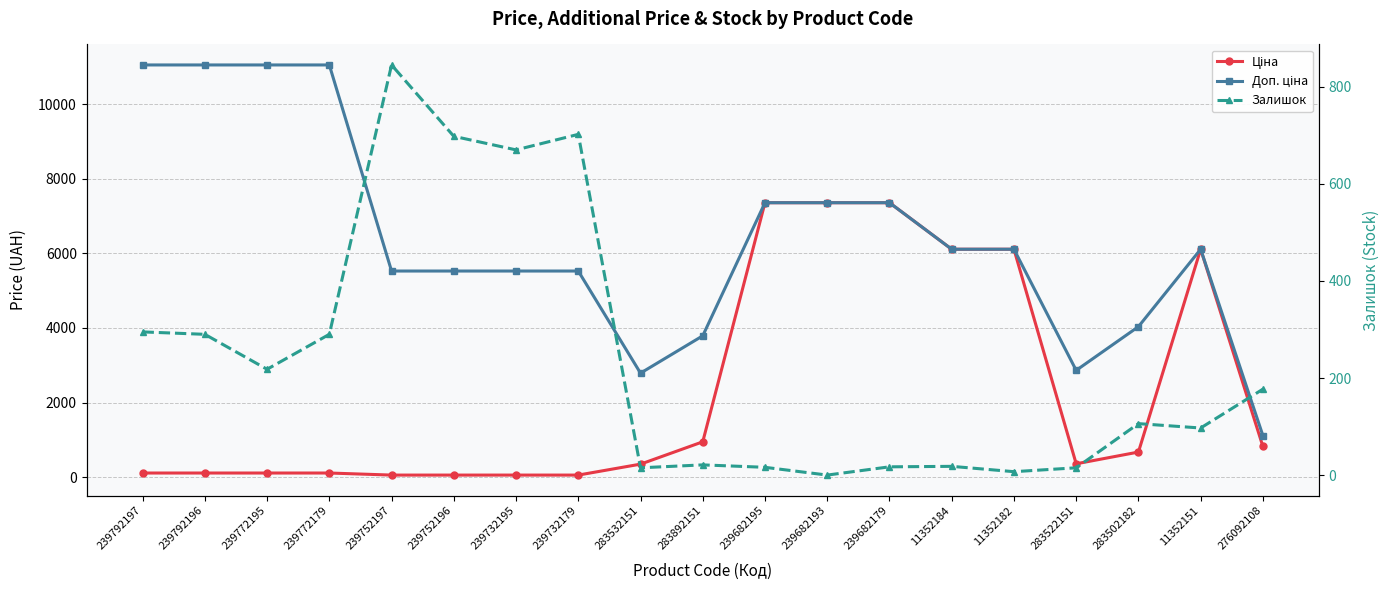

Is it true that Доп. ціна equals 10523.9 at 239682179?

False